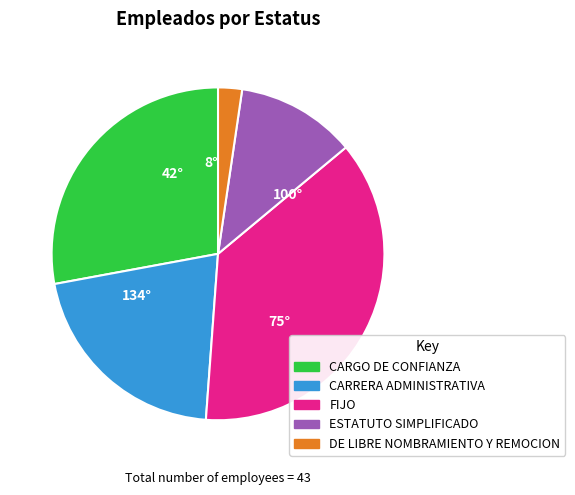

Is there any slice that represents more than half of the pie?

No